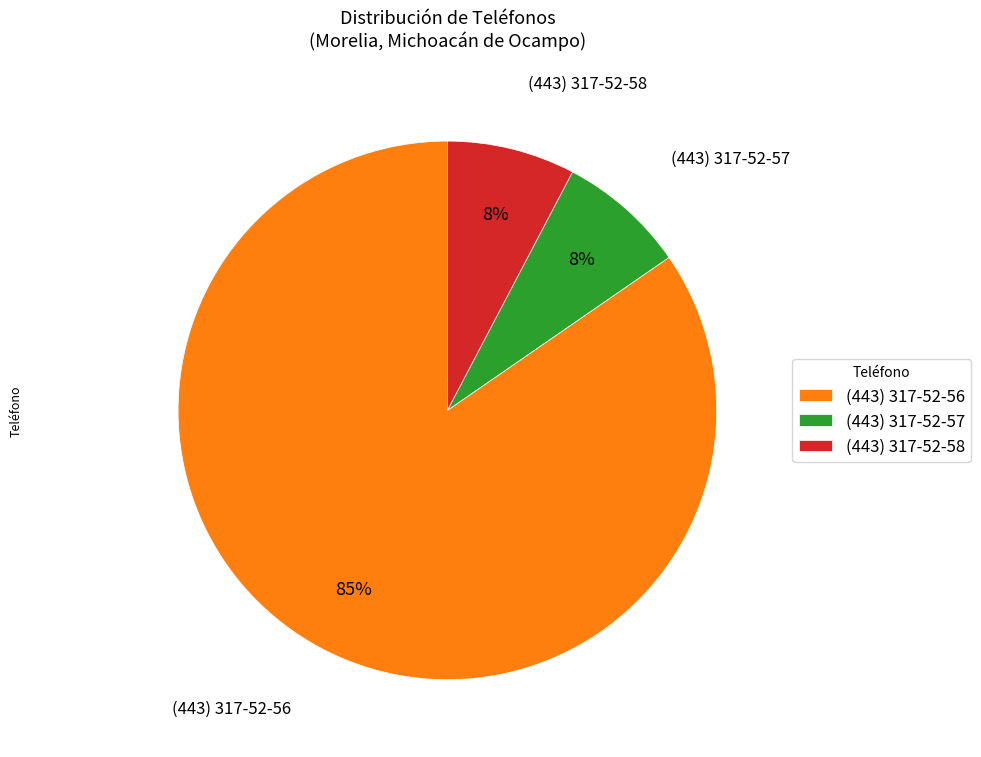

Which has a higher value, (443) 317-52-58 or (443) 317-52-56?

(443) 317-52-56